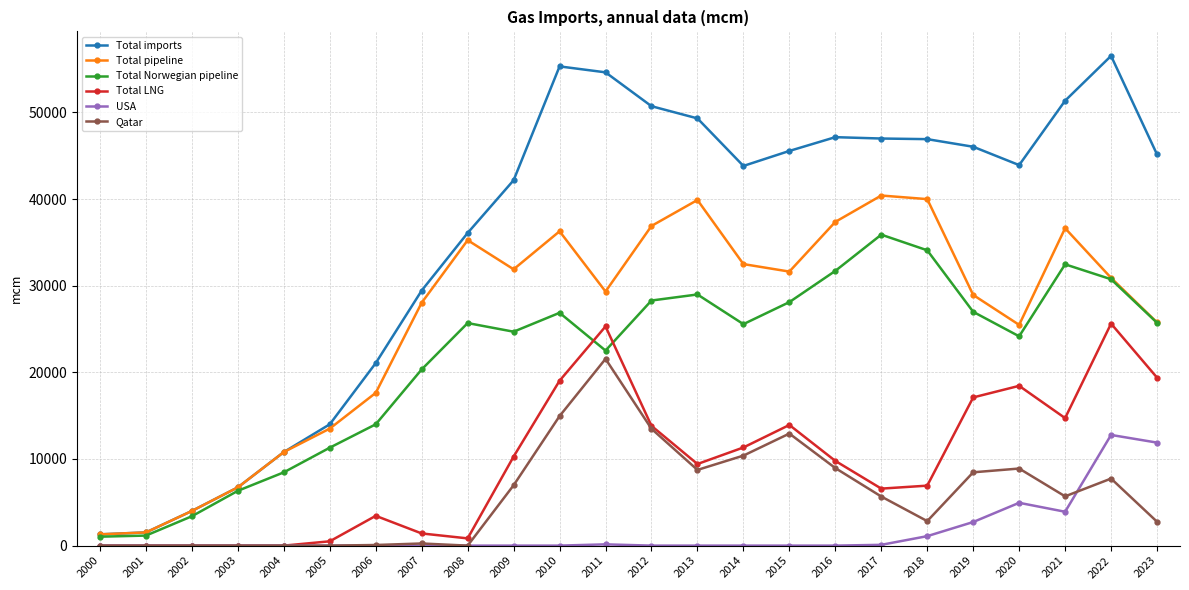

How many values in the Total pipeline series are below 30902?

12